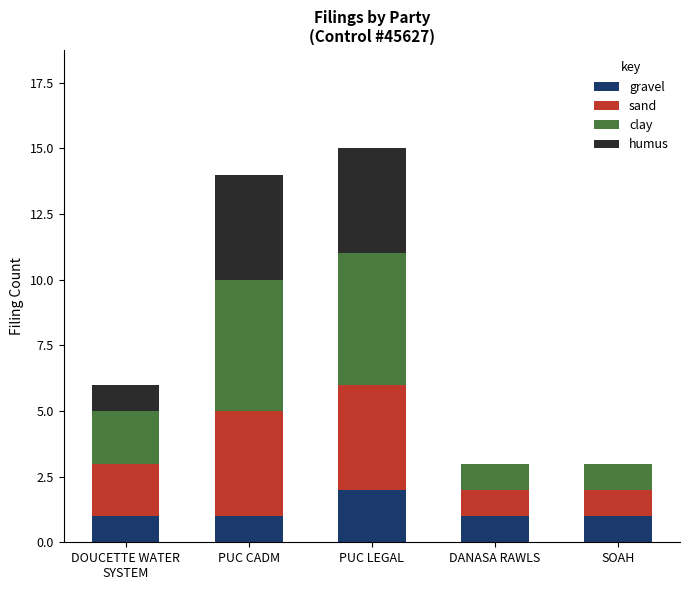

Does the chart contain stacked bars?

Yes